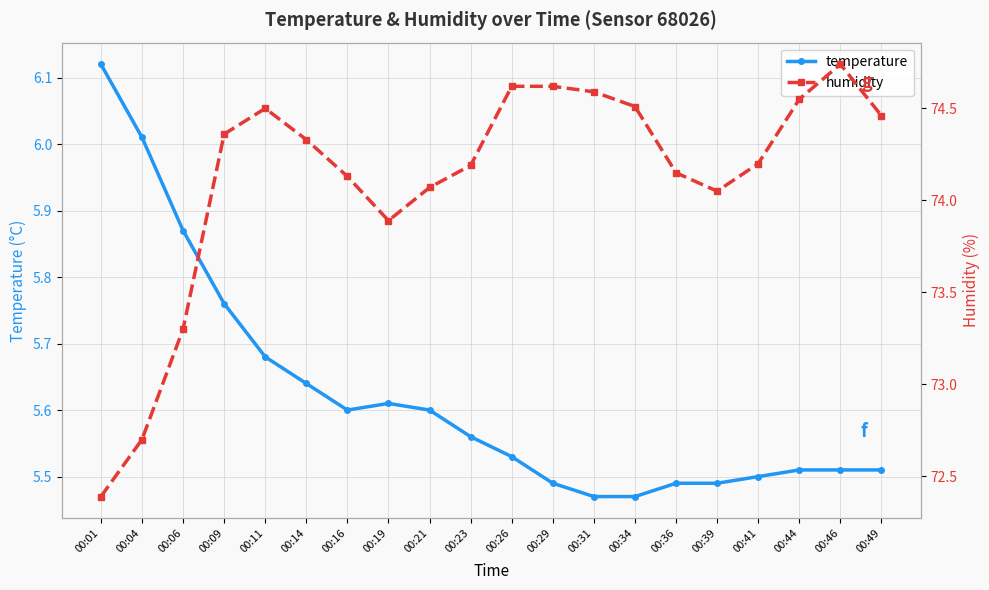

At which category is the sum across all series the highest?

00:46